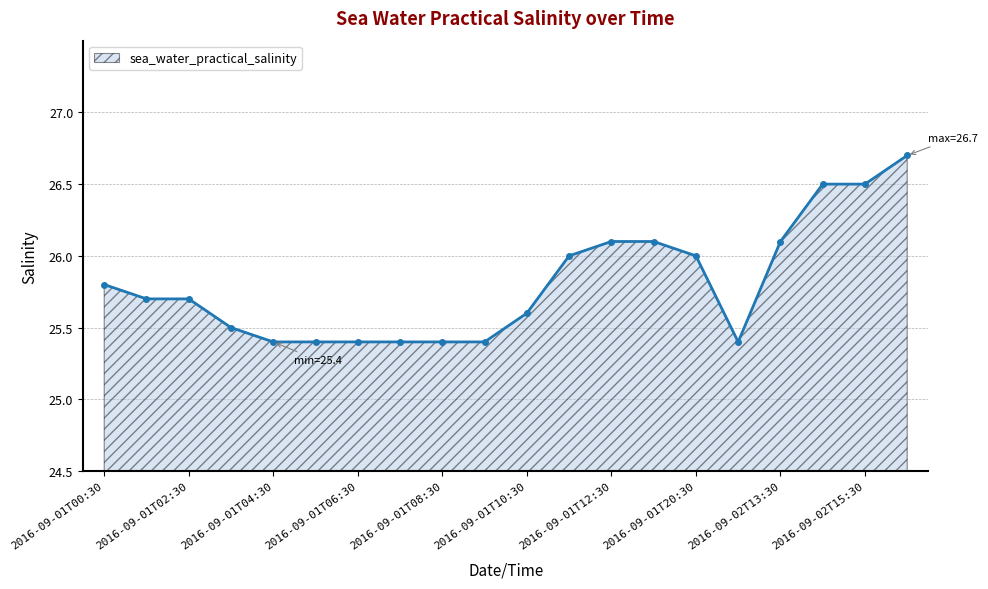

What is the value of the 4th point from the left?

25.5